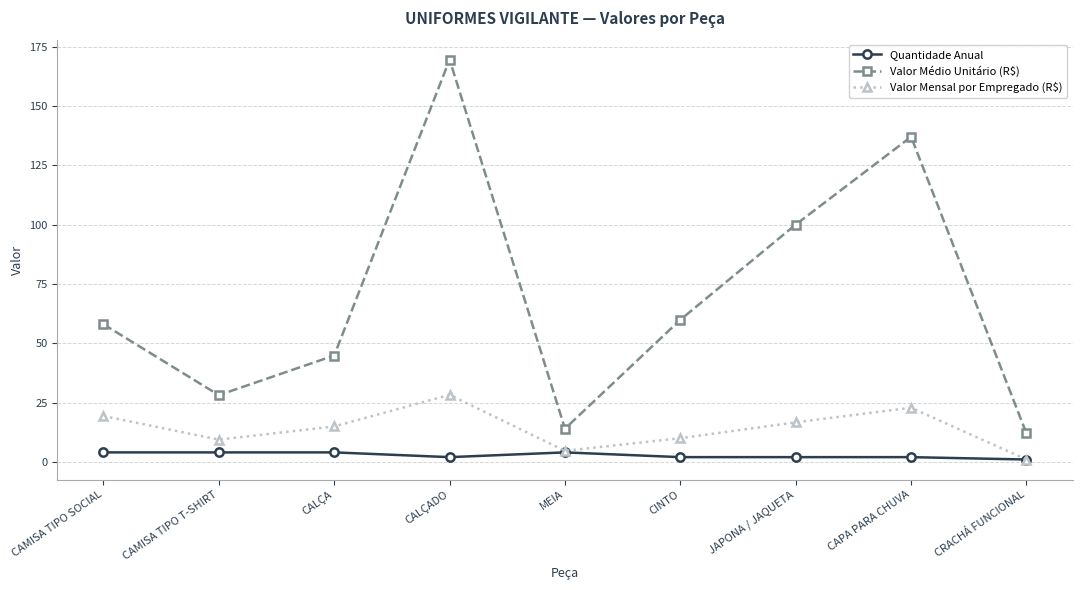

True or false: Valor Médio Unitário (R$) and Quantidade Anual intersect in this chart.

False